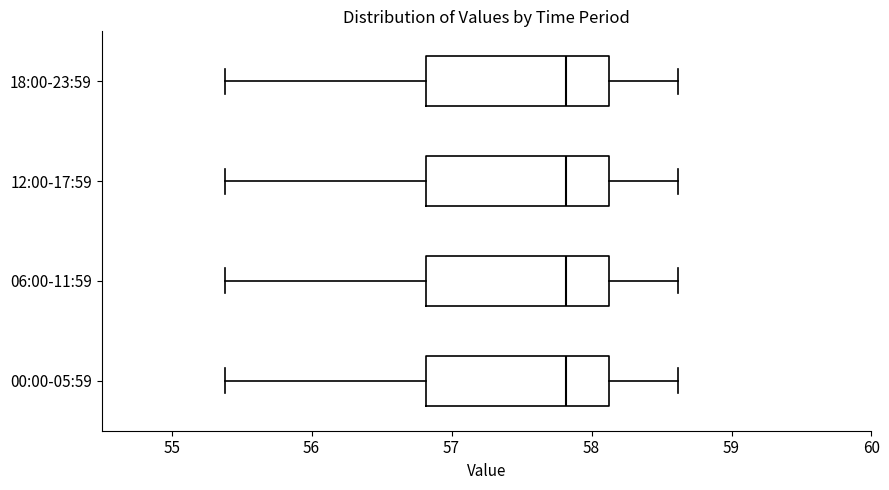

Where does the right whisker of the box for 18:00-23:59 end on the x-axis? The values are not printed on the chart, so give them approximately, as read against the axis.

58.6